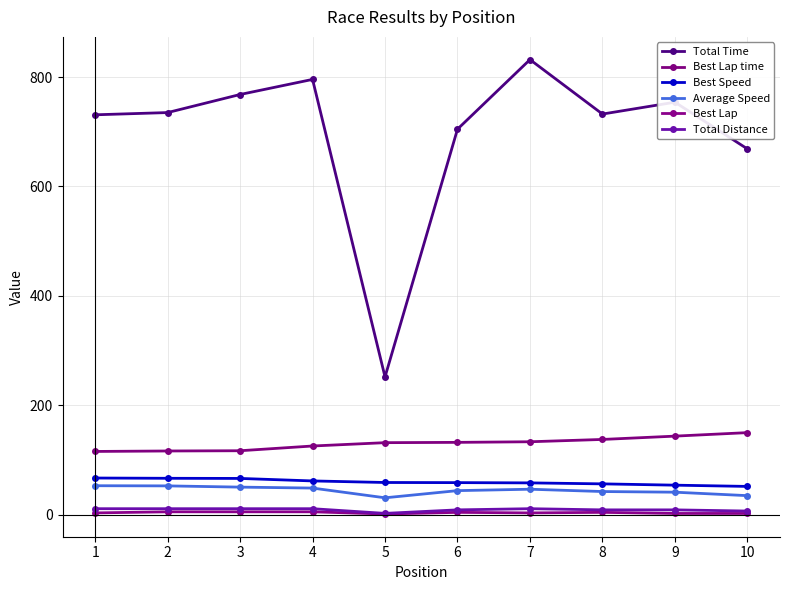

At which label does Best Speed reach its minimum?

10